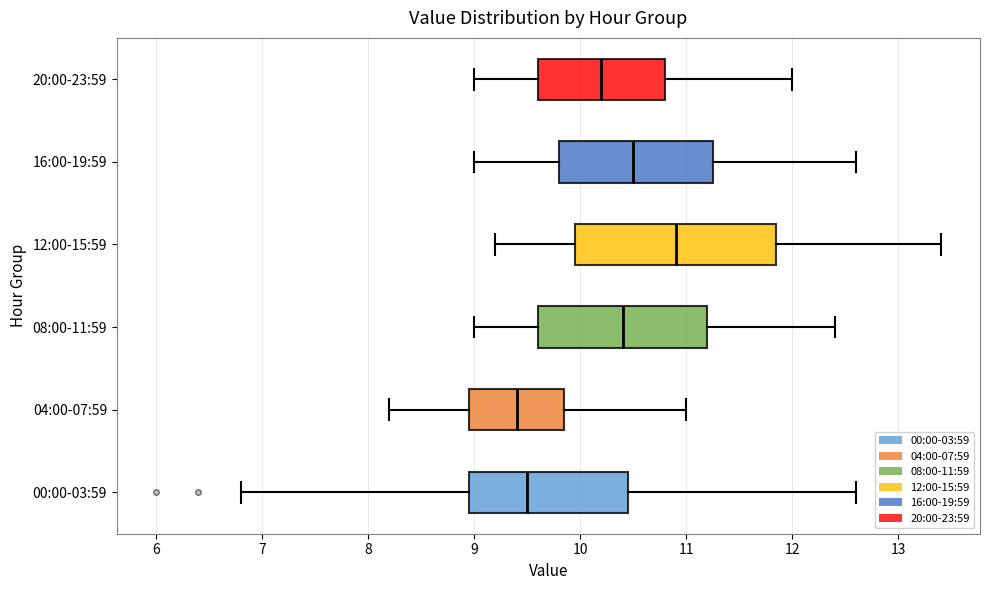

Comparing the boxes themselves (not the whiskers), which one is the widest?

12:00-15:59